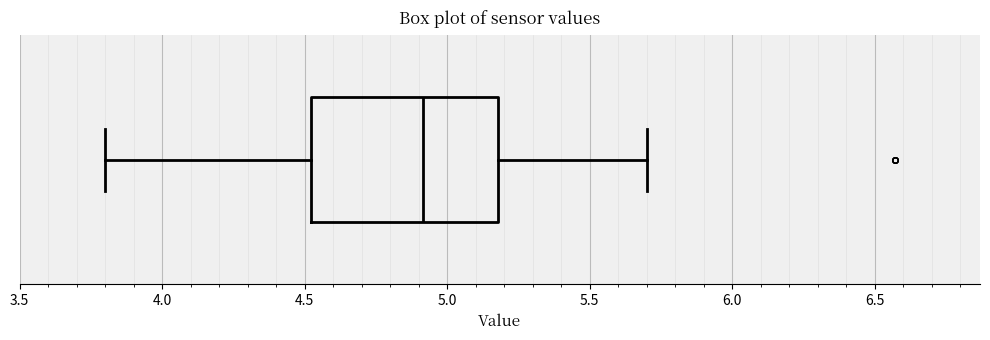

Transcribe this box plot: give where the median line is, the range the box spans, and where the two whiskers end, as read against the x-axis. The values are not printed on the chart, so give them approximately, as read against the axis.

median 4.9, box 4.5 to 5.2, whiskers 3.8 to 5.7